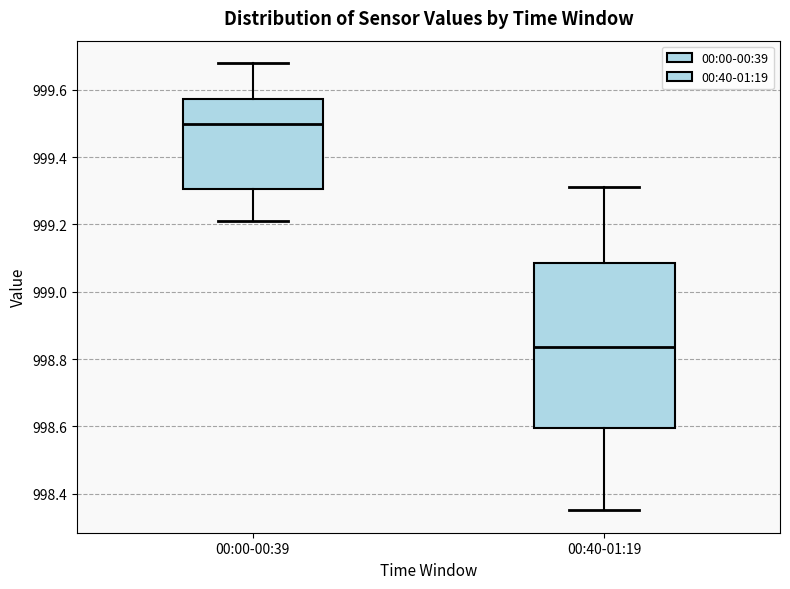

Reading left to right, read every box against the y-axis: the position of its median line, the range the box covers, and the ends of its whiskers. The values are not printed on the chart, so give them approximately, as read against the axis.

00:00-00:39: median 999.50, box 999.30 to 999.58, whiskers 999.22 to 999.68
00:40-01:19: median 998.84, box 998.60 to 999.08, whiskers 998.36 to 999.32